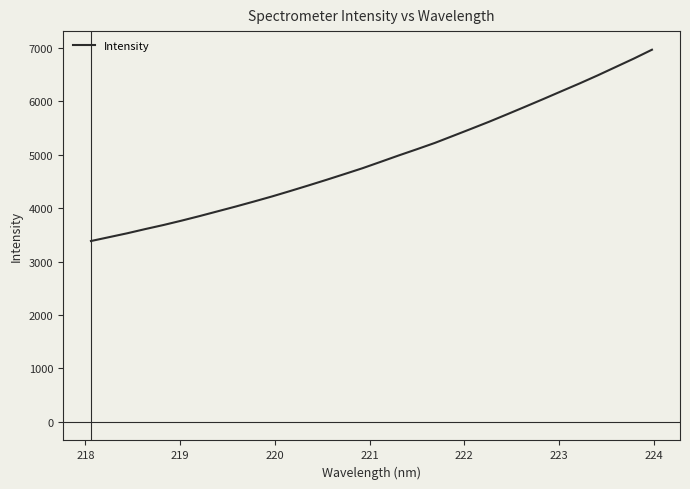

What is the greatest value displayed?

6964.9